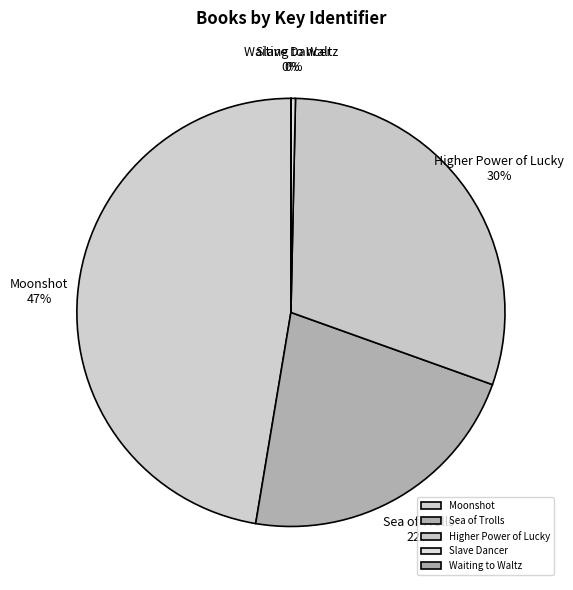

To the nearest percent, what is the difference between the largest and smallest slice percentages?

47%